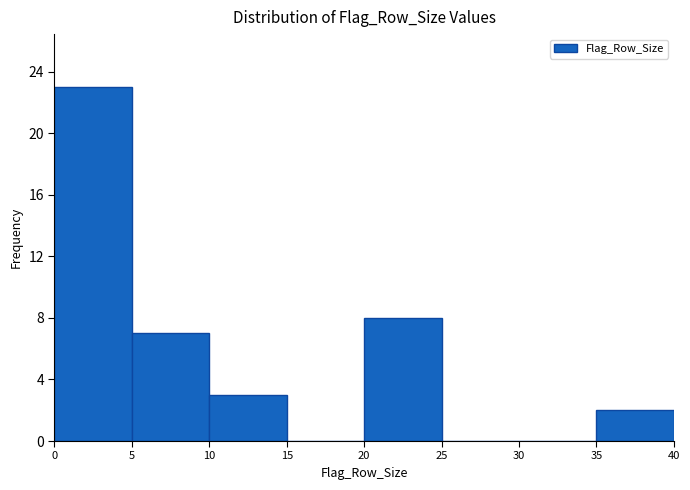

Over which range of the x-axis is the bar tallest?

0 to 5